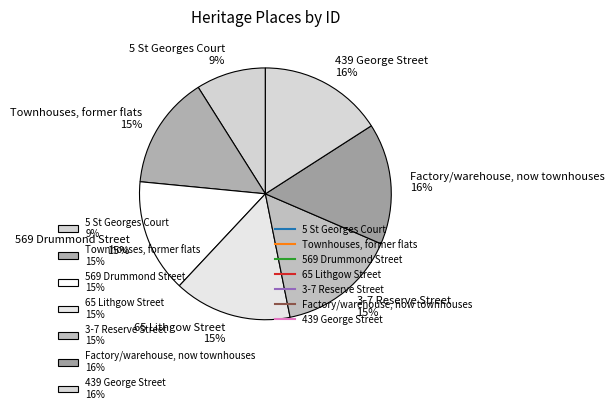

How many segments does this pie chart have?

7